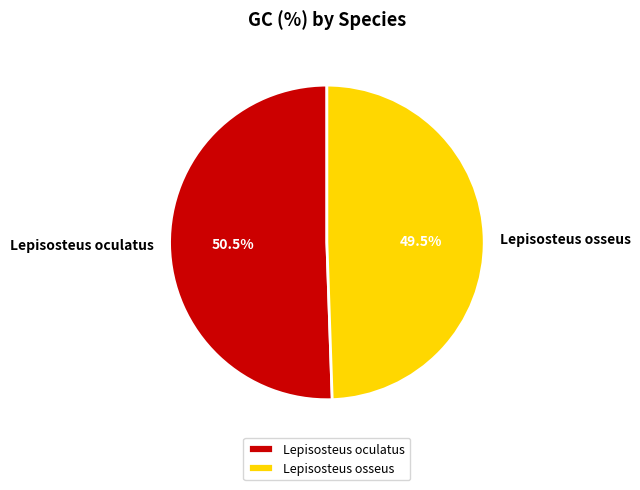

How many slices are in this pie chart?

2